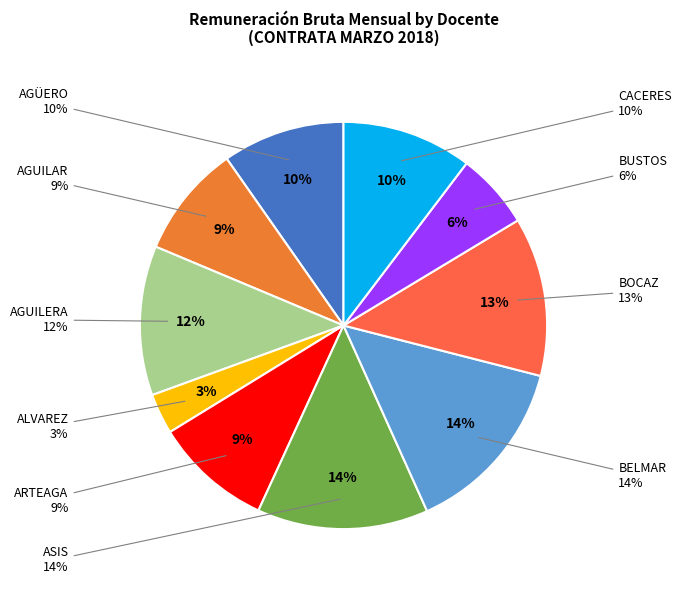

What percentage is the ASIS slice, to the nearest percent?

14%